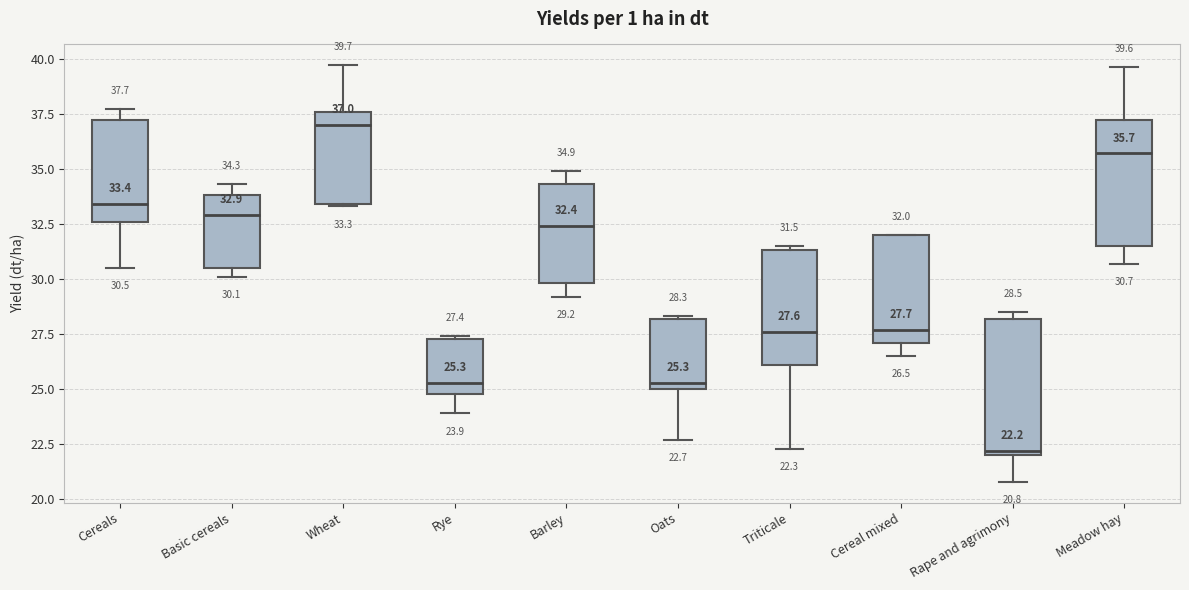

Which box's median line is the highest?

Wheat